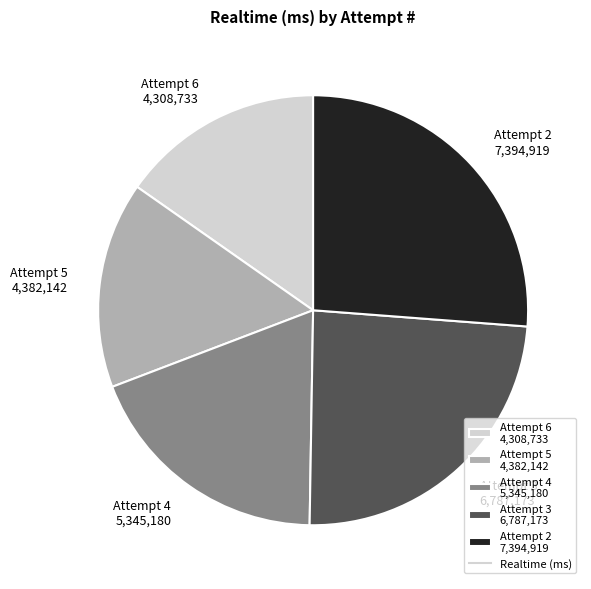

Is it true that Attempt 5 4,382,142 is 16% of the pie?

True